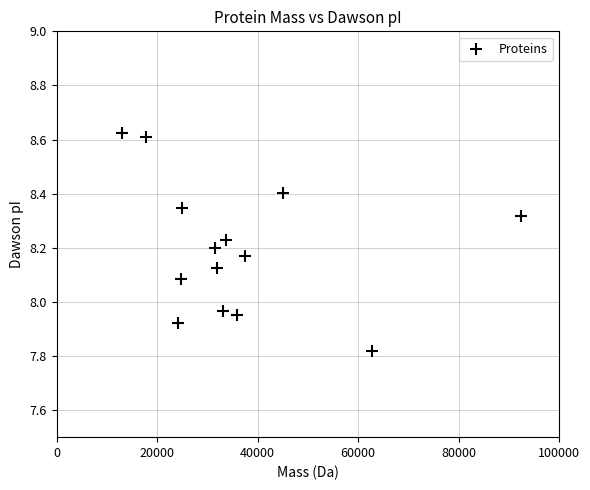

What is the range of Y values (max minus min)?

0.8